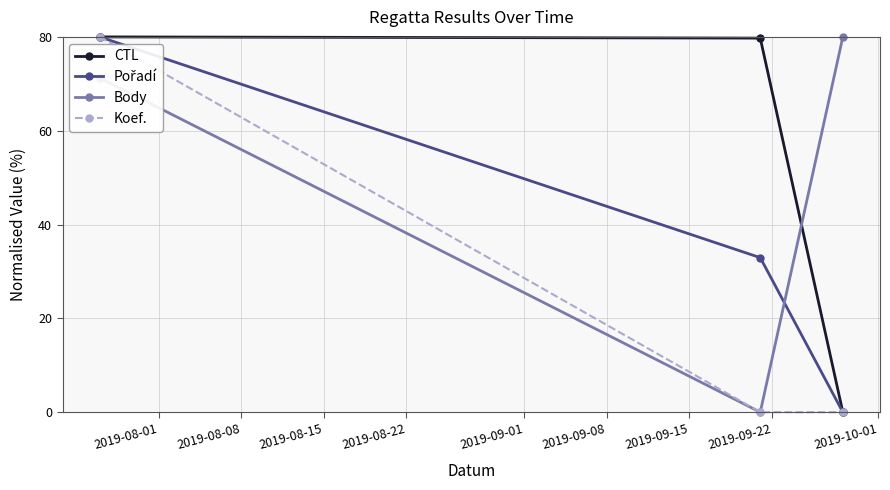

How many data points in Body are less than 71?

1